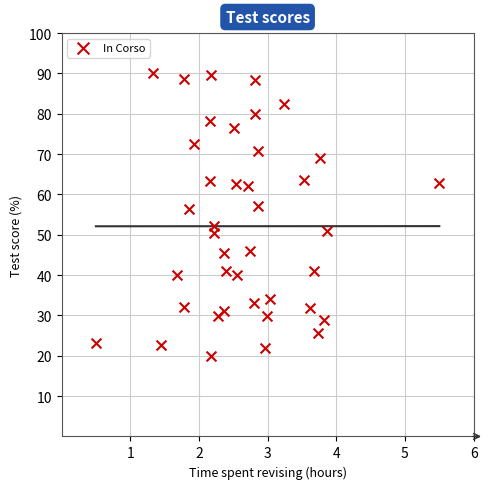

What is the range of Y values (max minus min)?

70.0